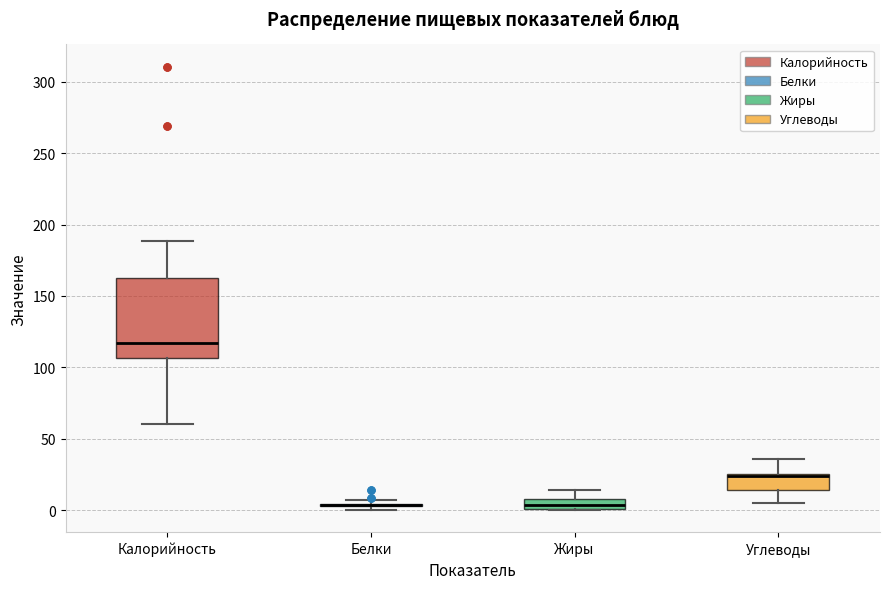

Comparing the boxes themselves (not the whiskers), which one is the tallest?

Калорийность